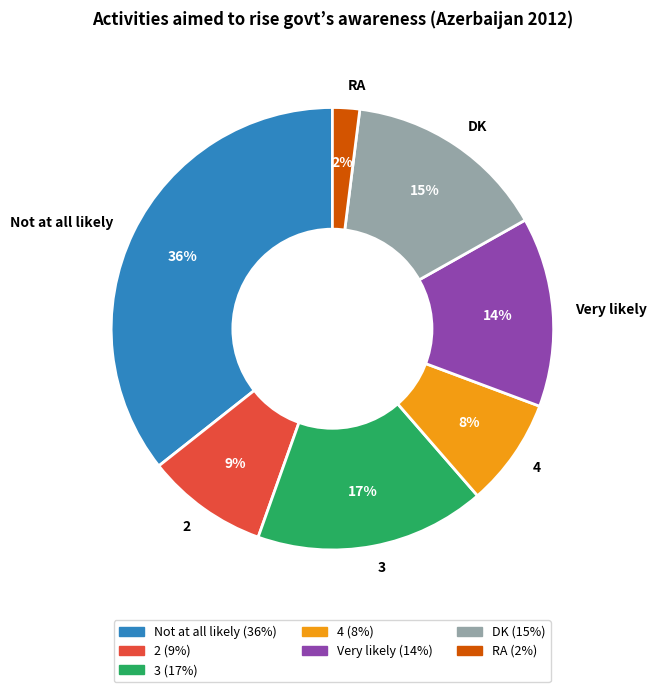

True or false: 4 accounts for 18% of the total.

False